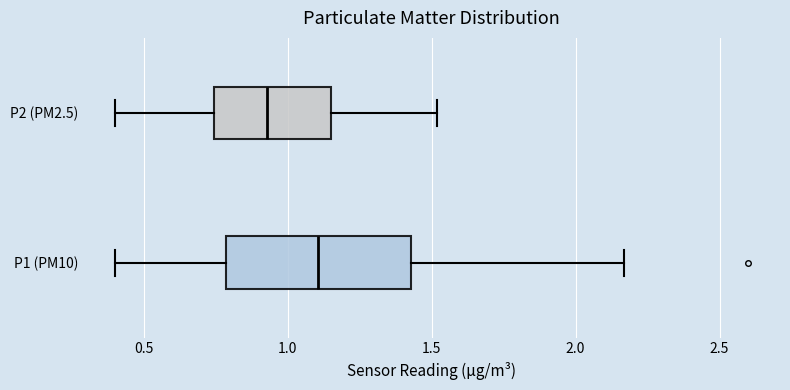

Comparing the boxes themselves (not the whiskers), which one is the widest?

P1 (PM10)